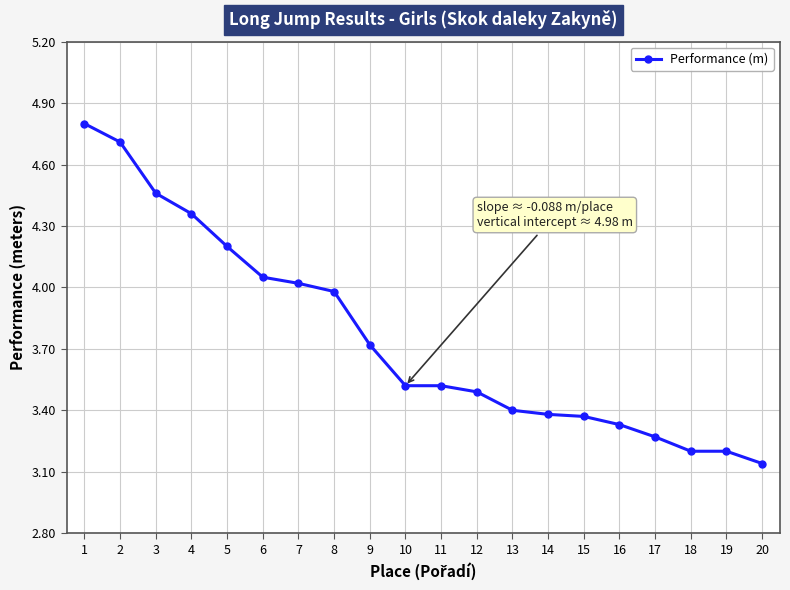

Is it true that the value at 4 is 2.1?

False